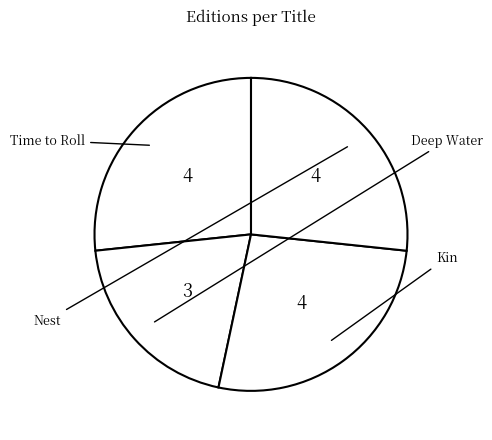

Rank the categories by value from highest to lowest.

Time to Roll, Kin, Nest, Deep Water